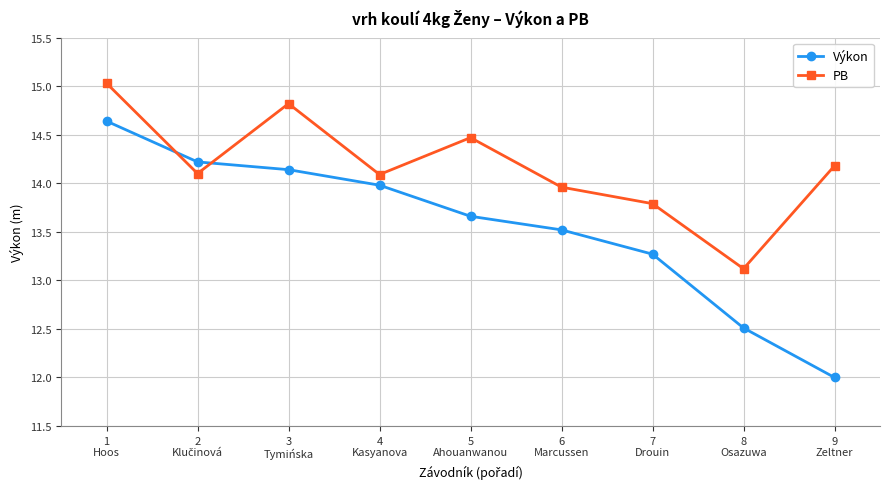

How many times do Výkon and PB cross each other?

2